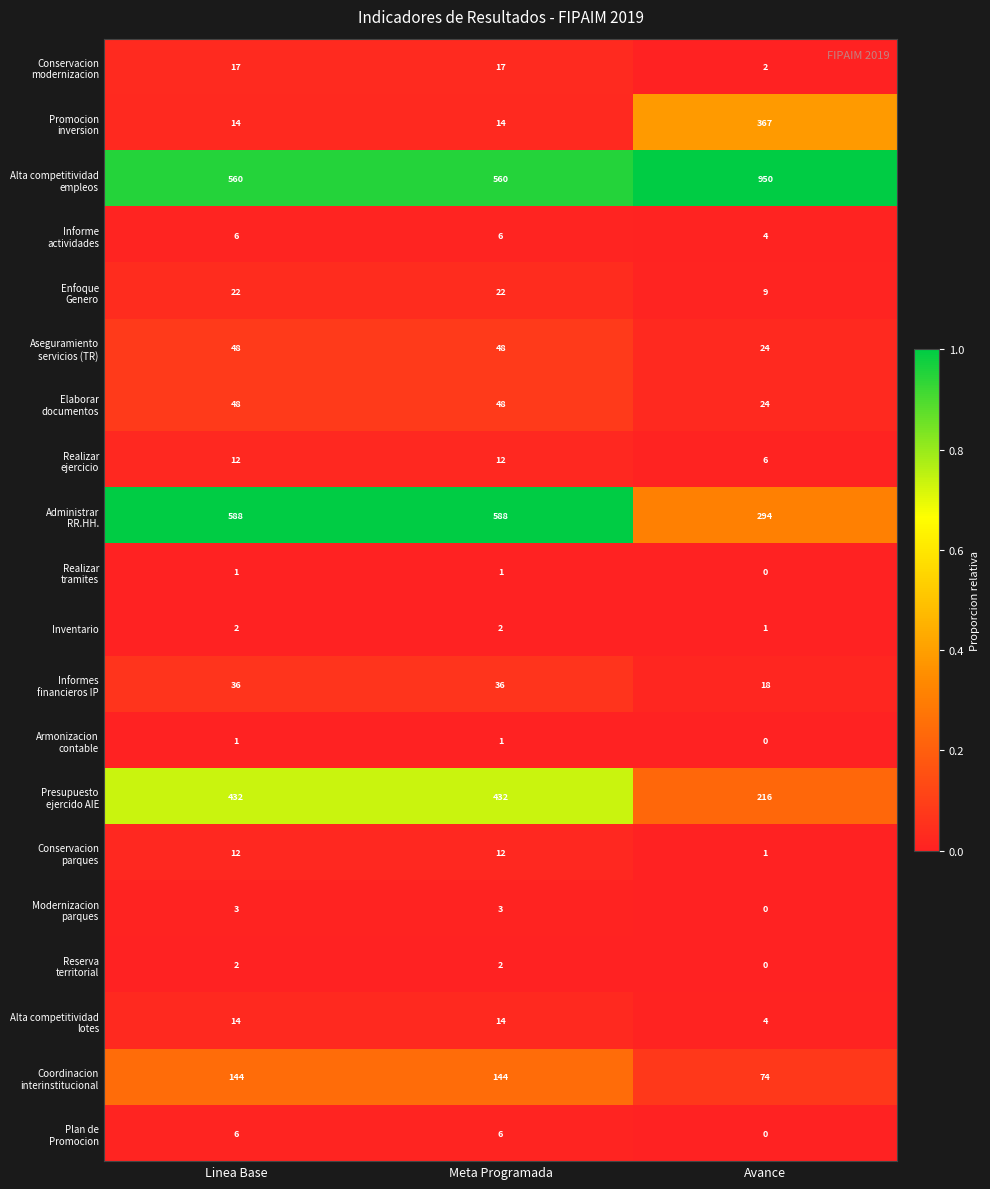

What is the spread (max minus min) of values at Avance?

950